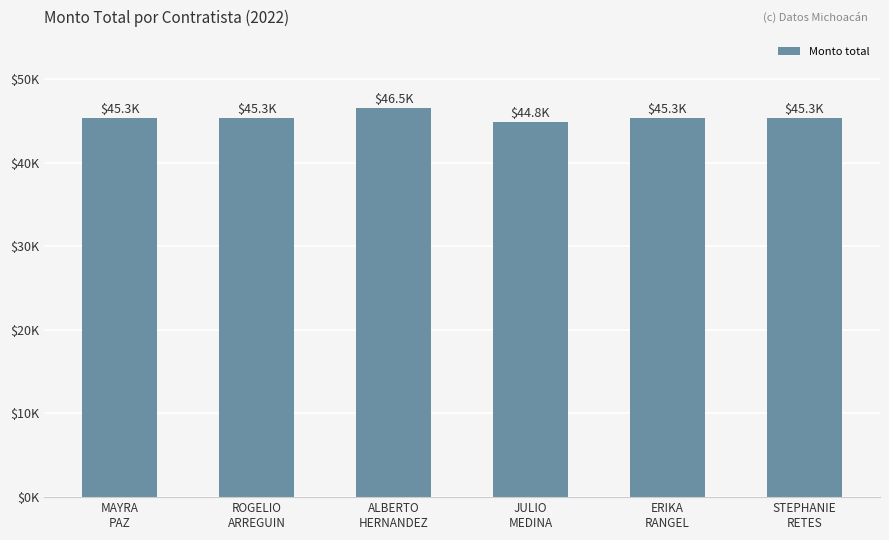

Is it true that the value at JULIO
MEDINA is 28186.3?

False